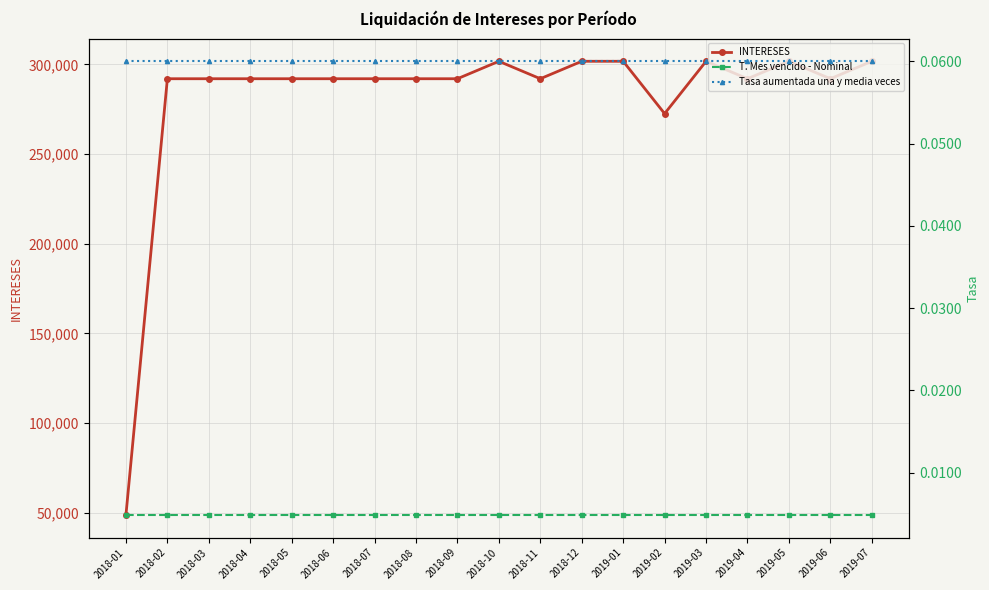

What is the difference between the highest and lowest values at 2018-10?

301788.1